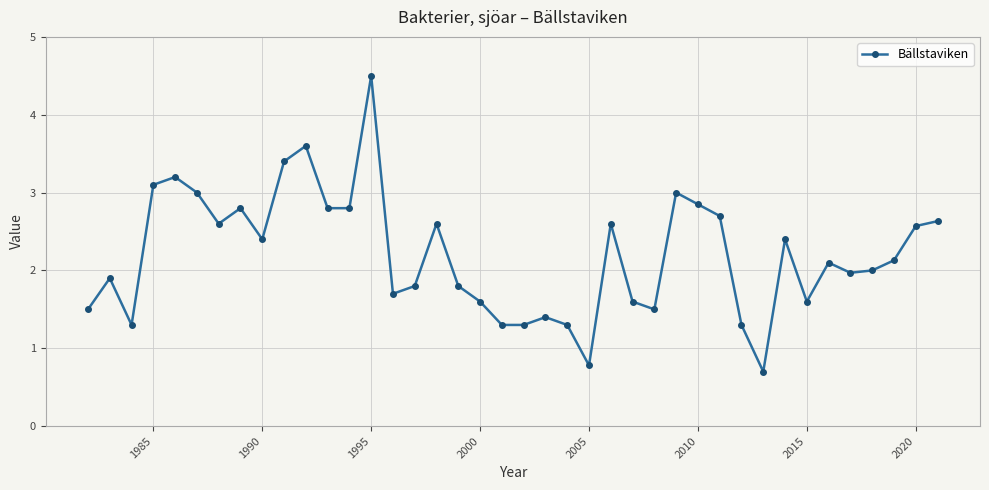

What is the value of the 24th point from the left?

0.8